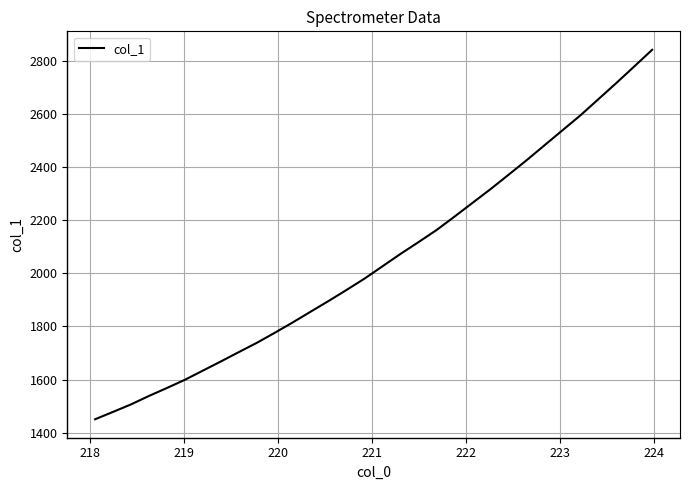

What is the difference between the maximum and minimum values?

1392.3